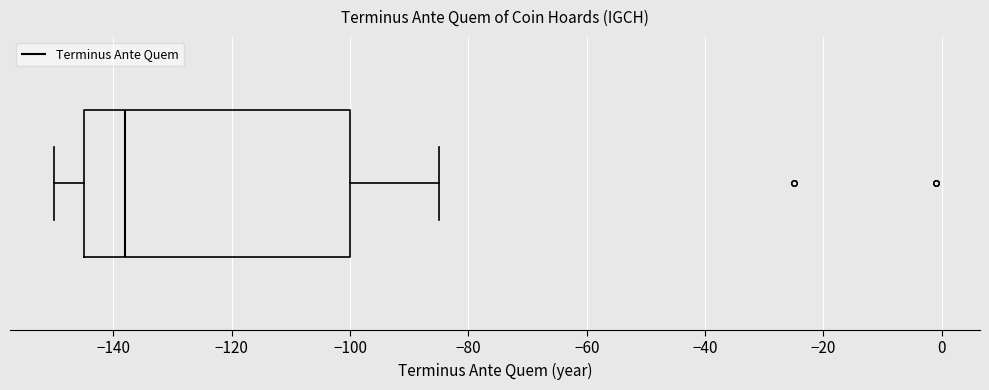

Transcribe this box plot: give where the median line is, the range the box spans, and where the two whiskers end, as read against the x-axis. The values are not printed on the chart, so give them approximately, as read against the axis.

median -138, box -144 to -100, whiskers -150 to -84